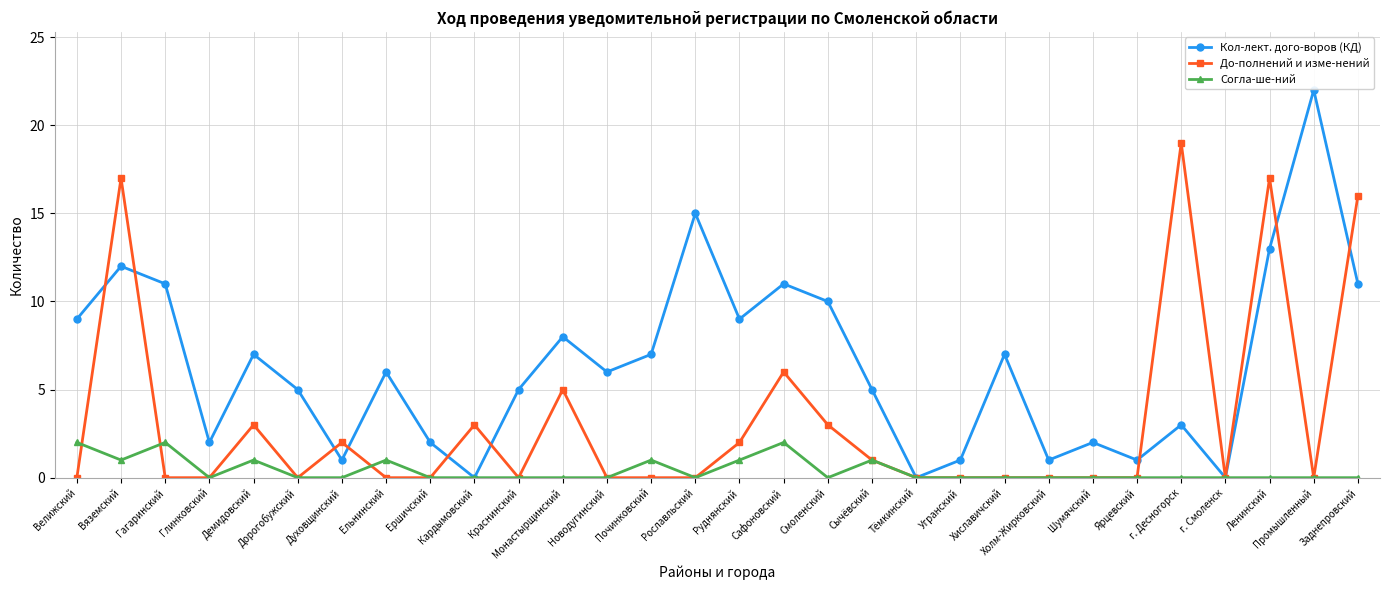

True or false: Кол-лект. дого-воров (КД) has more than 2 points higher than both neighbors.

True